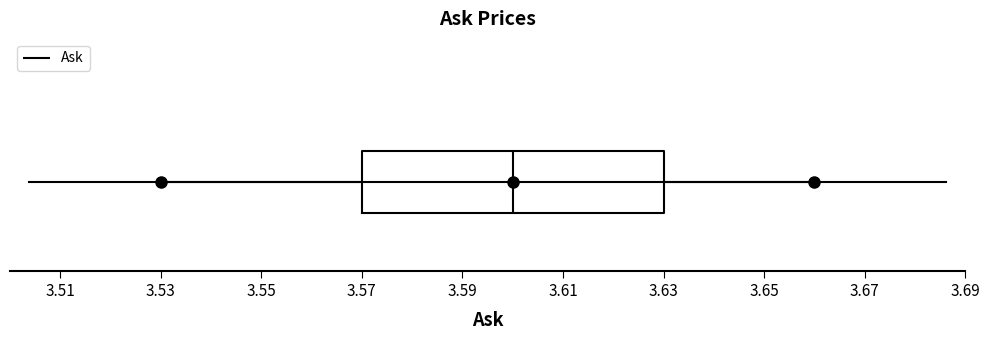

Transcribe this box plot: give where the median line is, the range the box spans, and where the two whiskers end, as read against the x-axis. The values are not printed on the chart, so give them approximately, as read against the axis.

median 3.60, box 3.57 to 3.63, whiskers 3.53 to 3.66